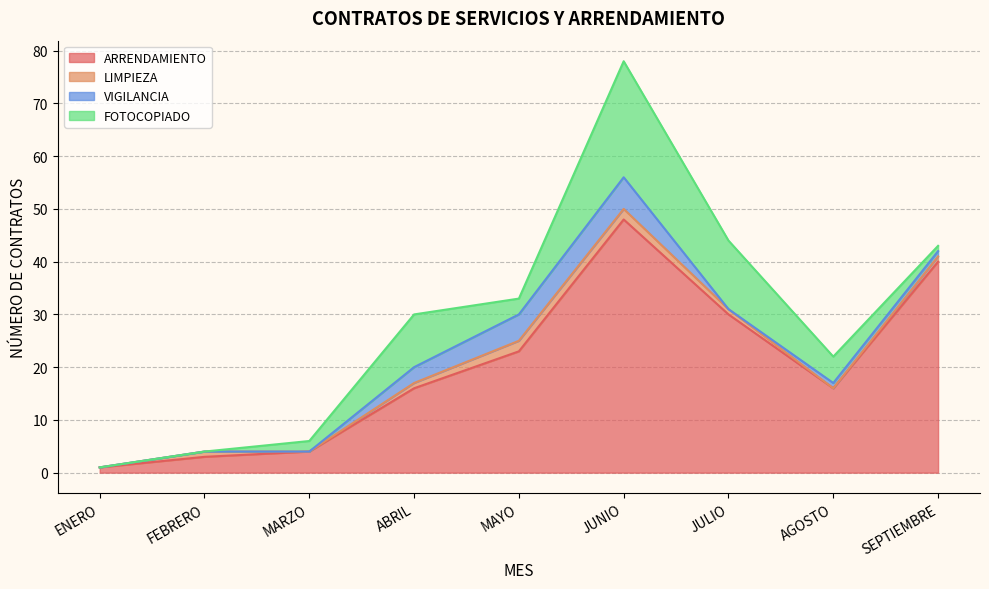

In FOTOCOPIADO, how many points are higher than both neighbors (excluding endpoints)?

2